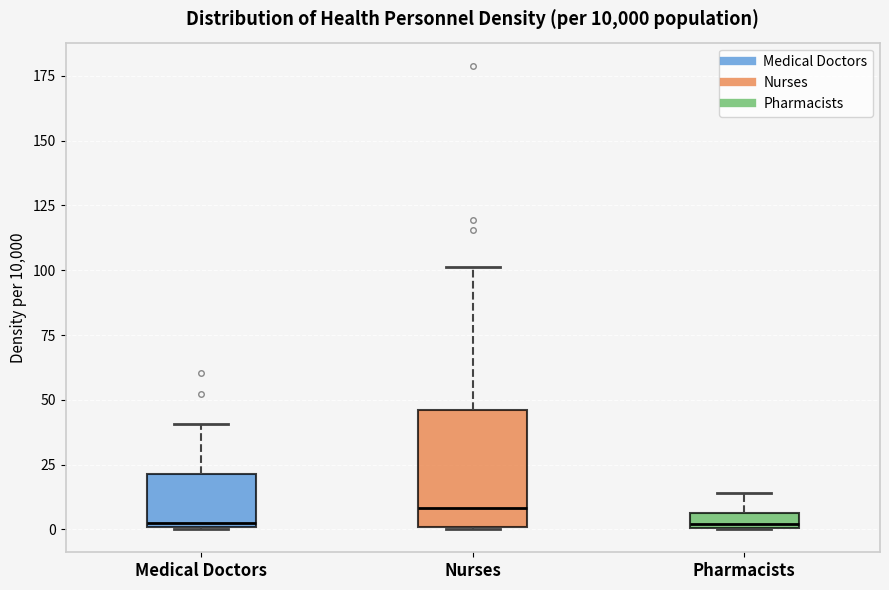

Where is the lower edge of the box for Medical Doctors on the y-axis? The values are not printed on the chart, so give them approximately, as read against the axis.

0